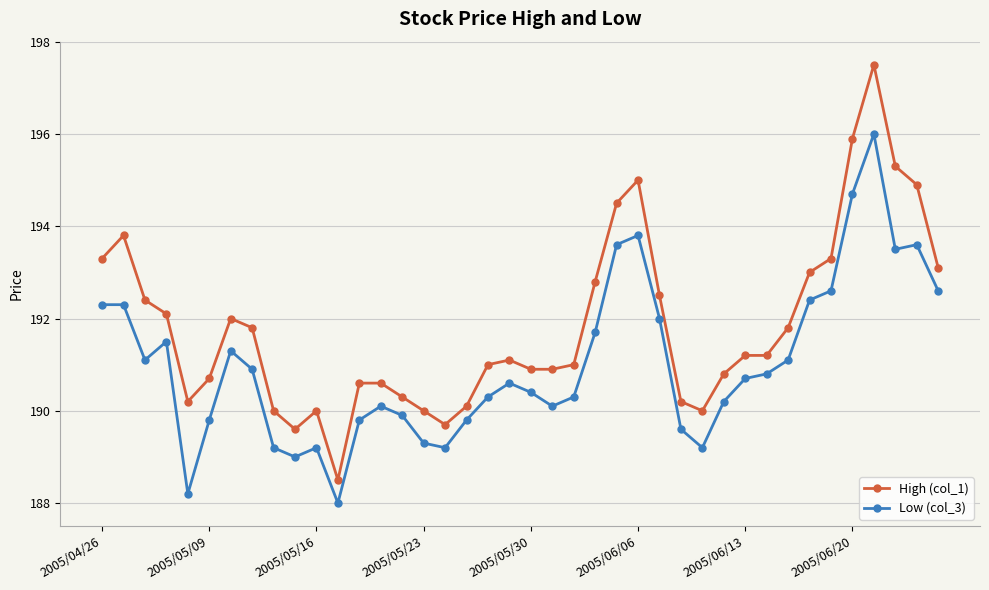

List the series in order of their overall mean, highest first.

High (col_1), Low (col_3)